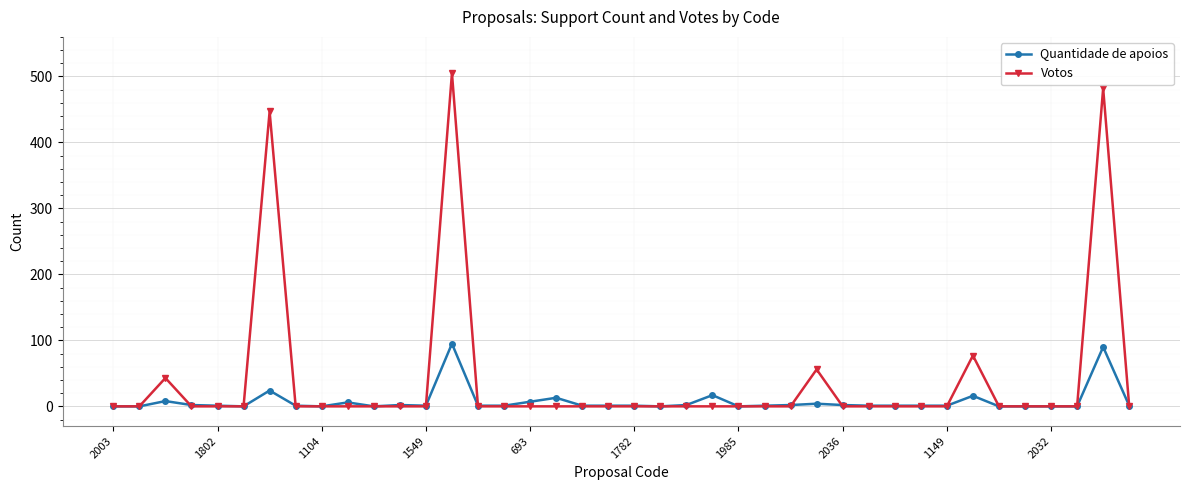

What is the maximum value shown in the chart?

505